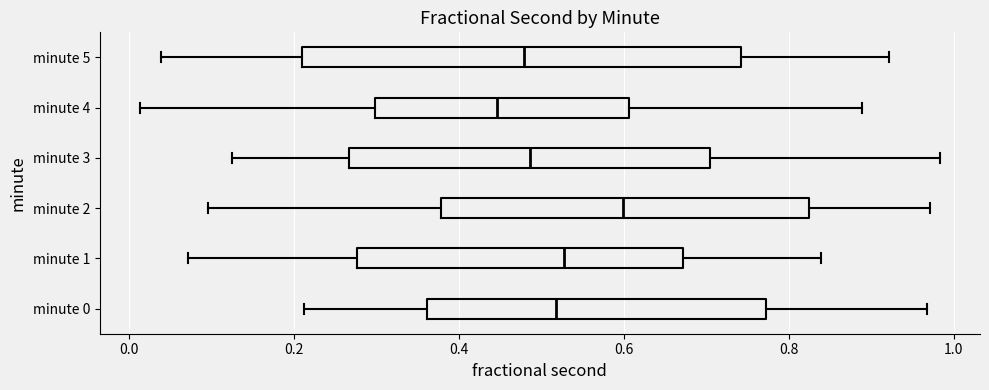

Which box is the widest, from its left edge to its right edge?

minute 5